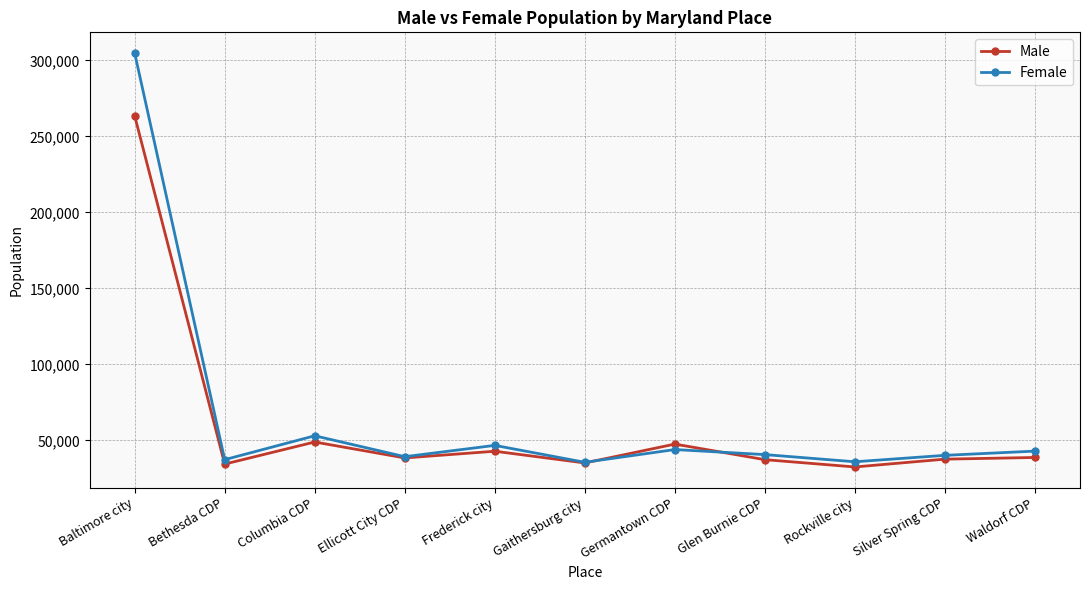

At which label does Female first exceed 40634?

Baltimore city